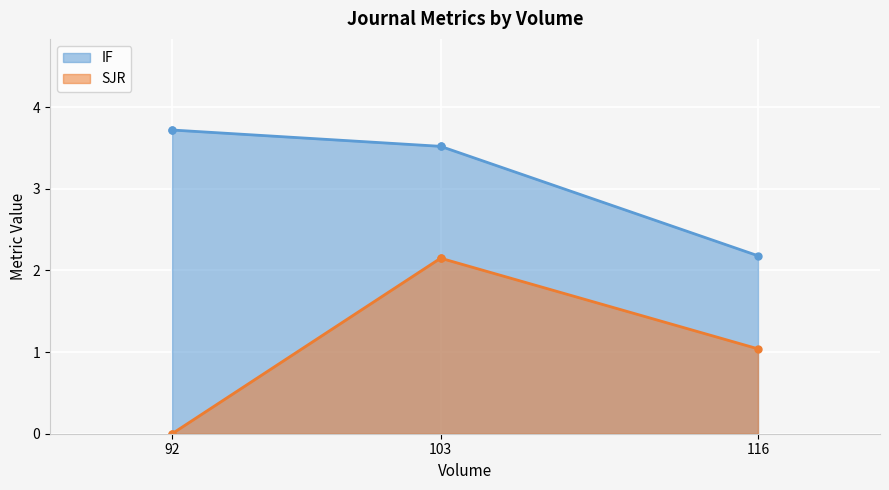

At which category is the sum across all series the highest?

103